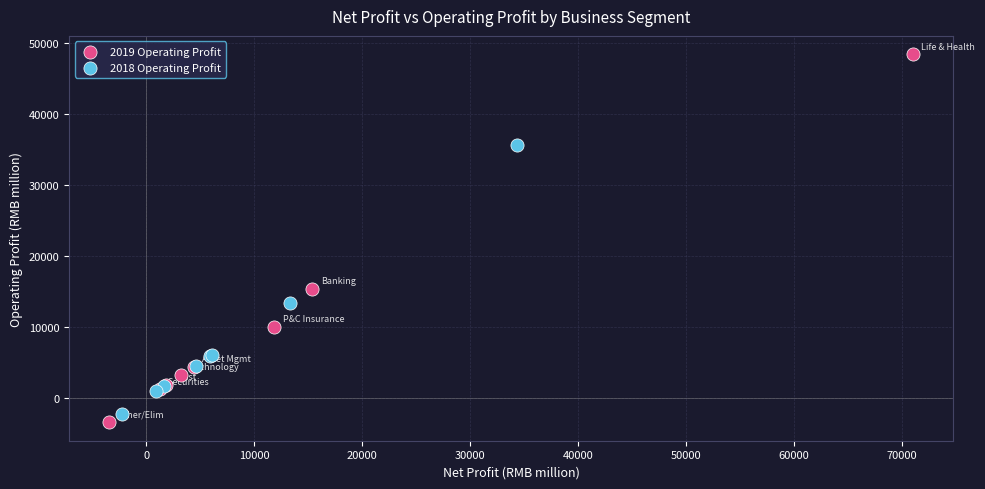

Which series reaches the maximum Y coordinate?

2019 Operating Profit